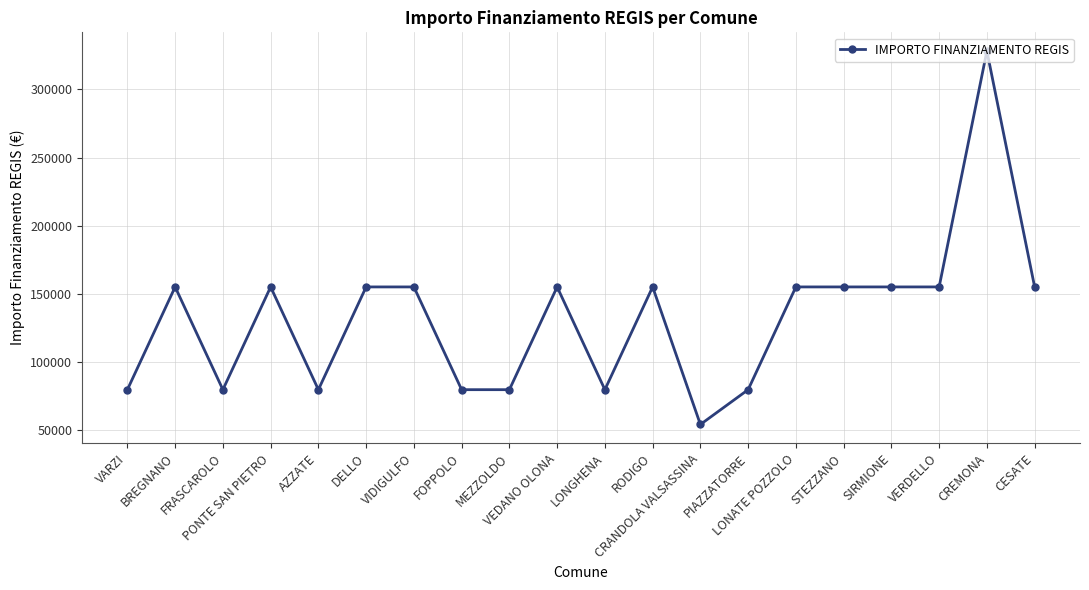

What is the difference between the values at FRASCAROLO and BREGNANO?

75312